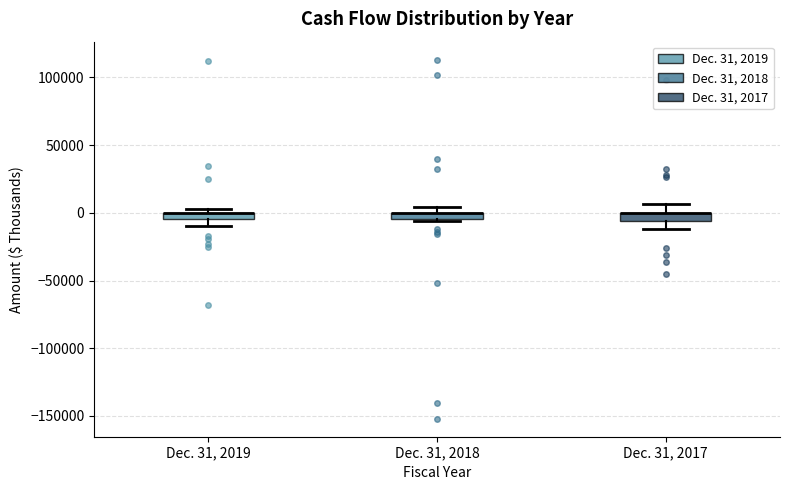

Where does the lower whisker of the box for Dec. 31, 2017 end on the y-axis? The values are not printed on the chart, so give them approximately, as read against the axis.

-10000